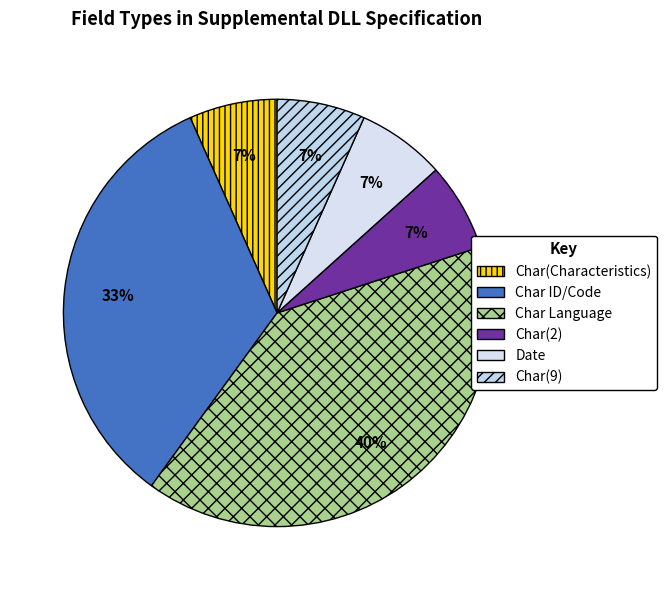

To the nearest percent, what portion does Date represent?

7%